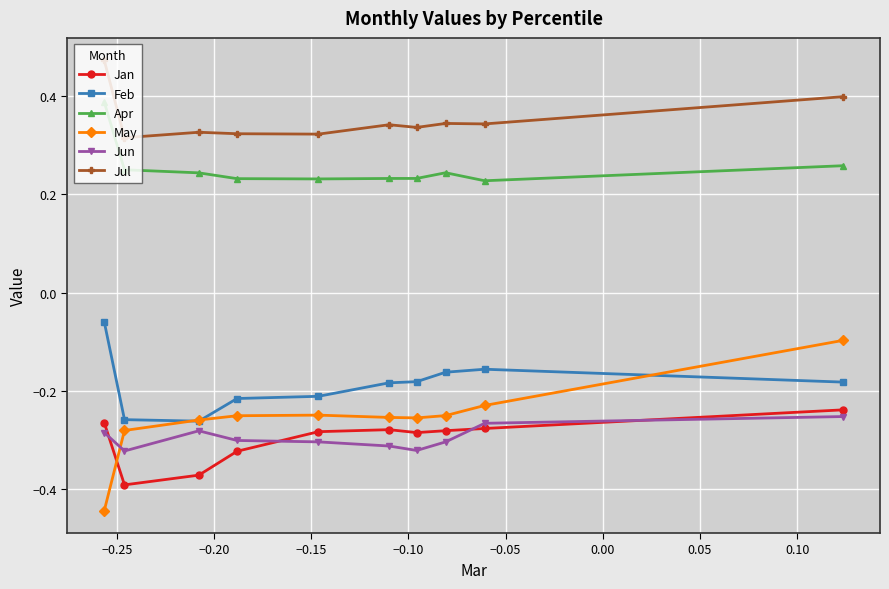

How many times do May and Jun cross each other?

1